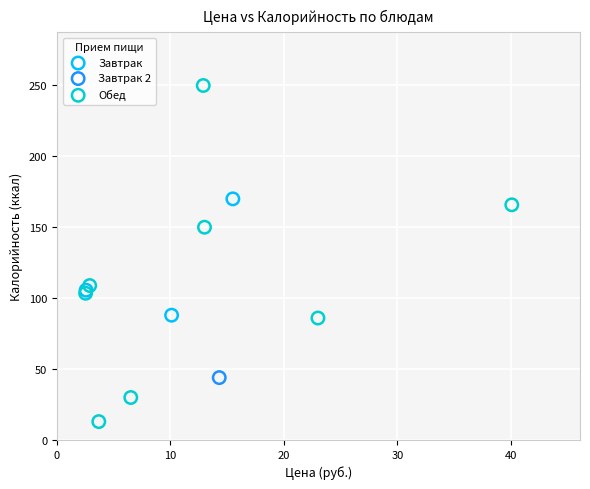

What are all the series names shown in the legend?

Завтрак, Завтрак 2, Обед